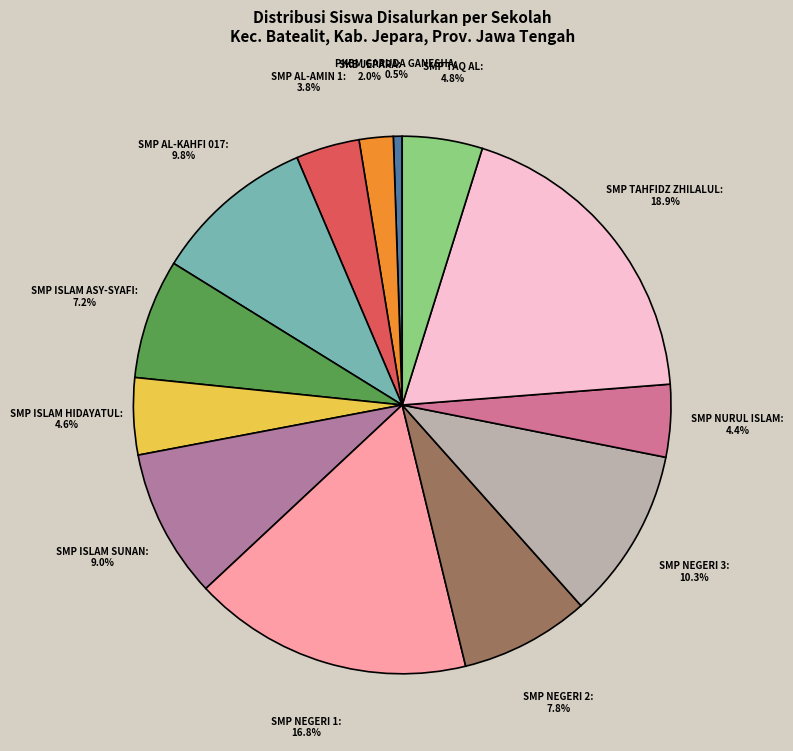

Count the number of slices in the pie.

13